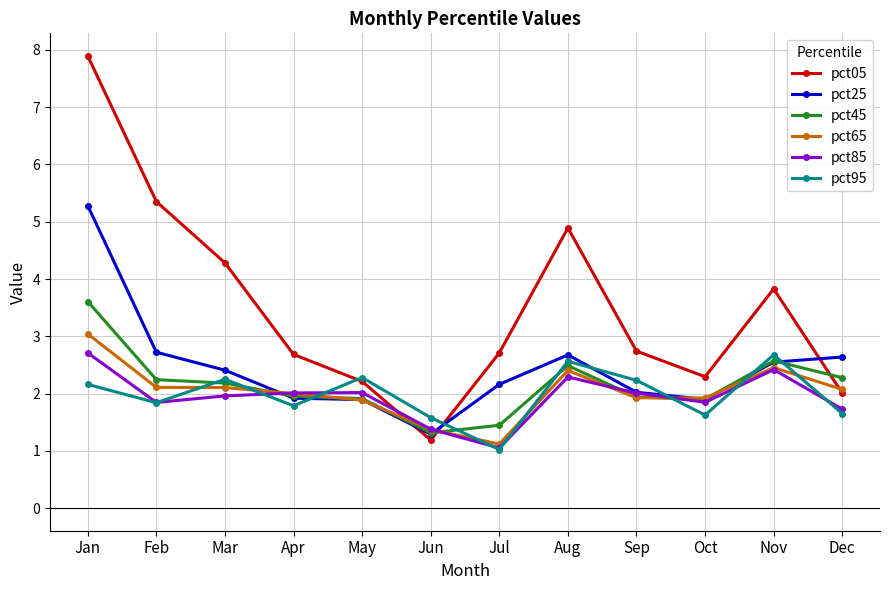

Between Jun and Nov, which series saw the biggest shift?

pct05